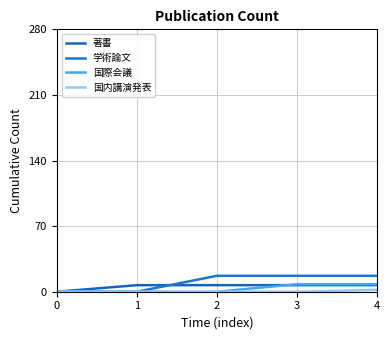

What is the total value across all series at 3?

32